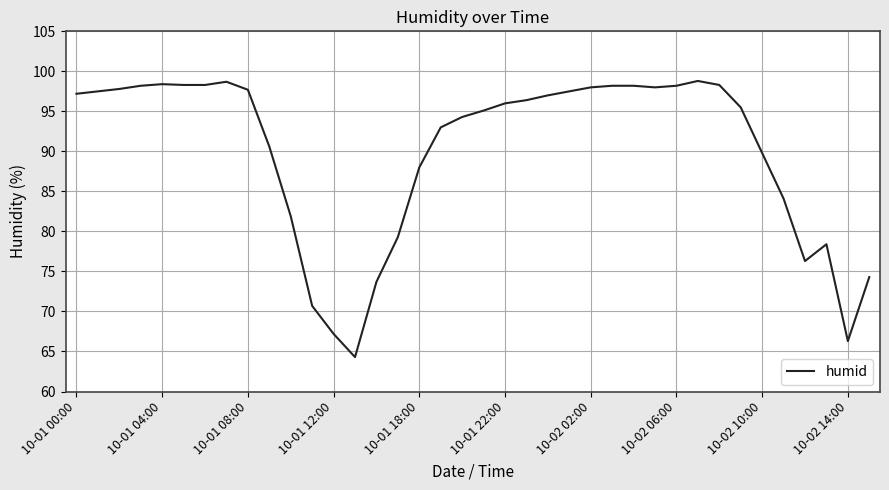

What is the smallest value displayed?

64.3